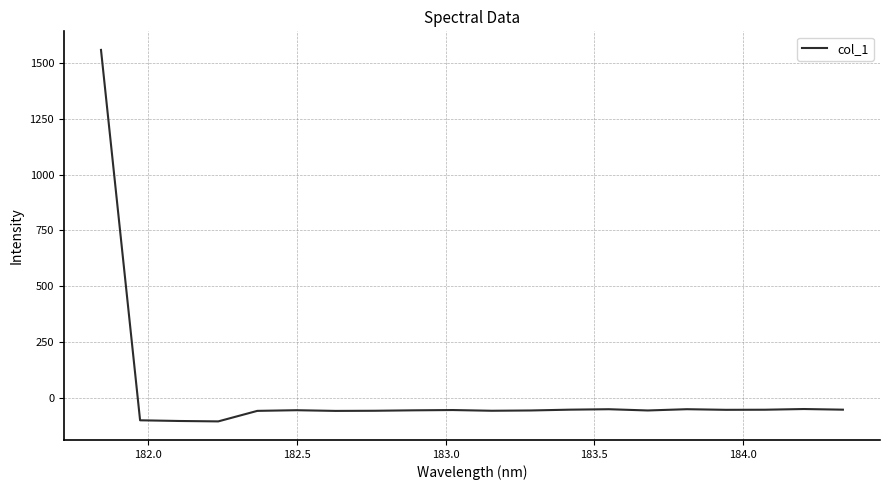

How many values are below -56?

11